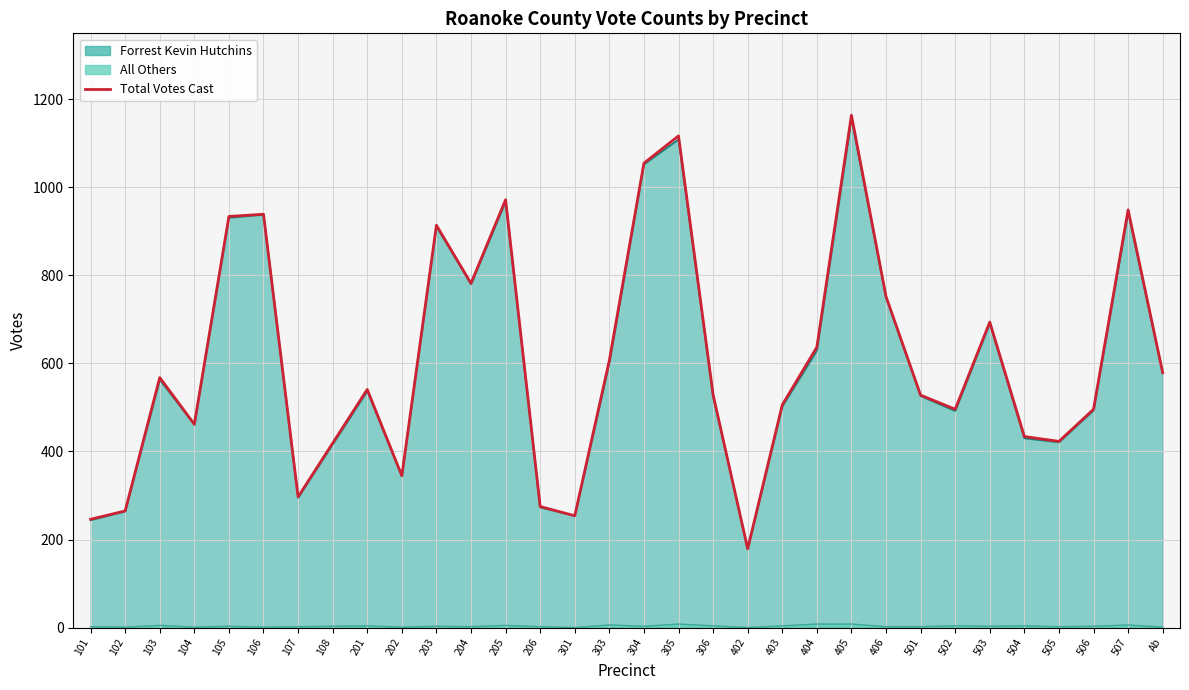

List the labels in order of value, largest first.

405, 305, 304, 205, 507, 106, 105, 203, 204, 406, 503, 404, 303, Ab, 103, 201, 306, 501, 403, 502, 506, 104, 504, 505, 108, 202, 107, 206, 102, 301, 101, 402